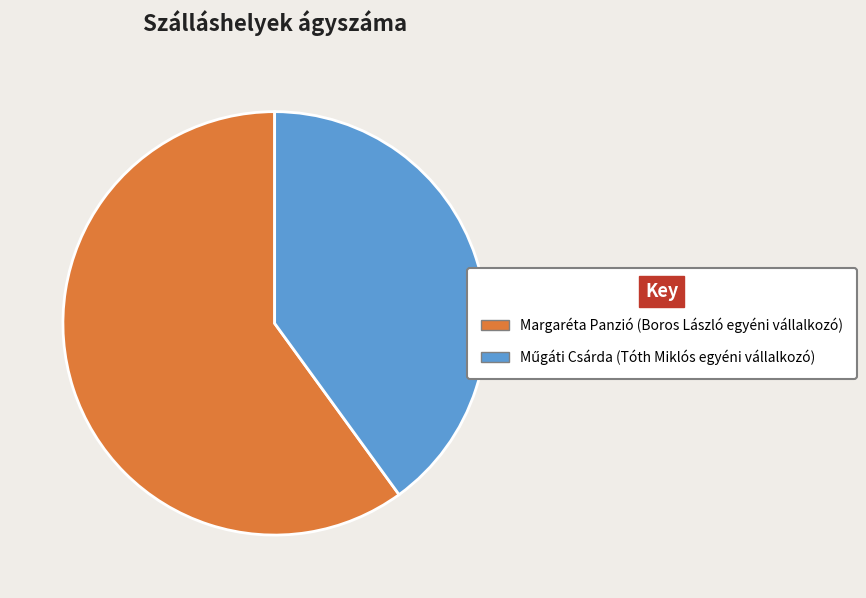

The Margaréta Panzió (Boros László egyéni vállalkozó) slice represents 60% of the pie. True or false?

True